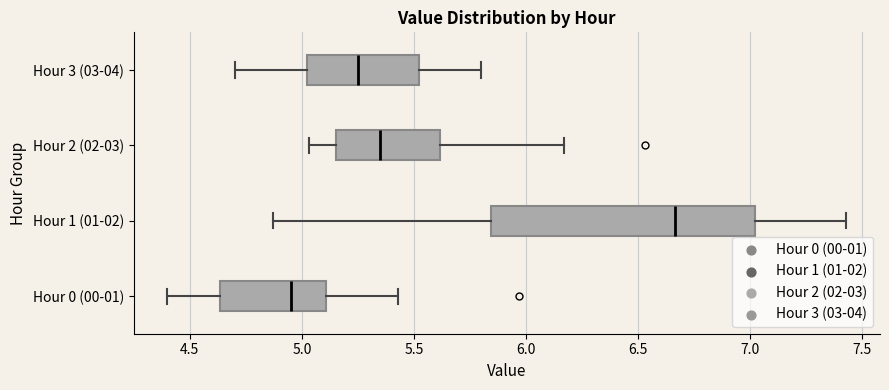

Where is the right edge of the box for Hour 0 (00-01) on the x-axis? The values are not printed on the chart, so give them approximately, as read against the axis.

5.10